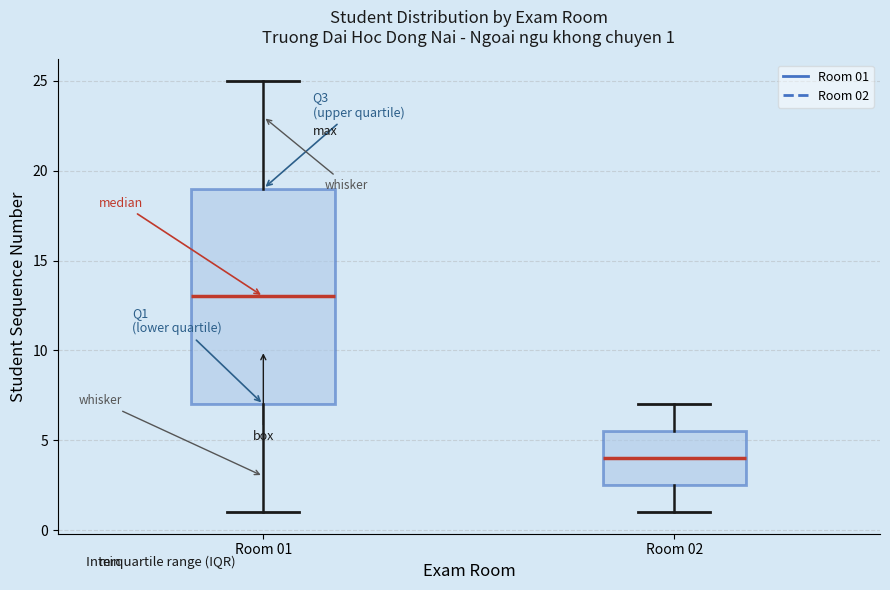

Which box's median line is the highest?

Room 01